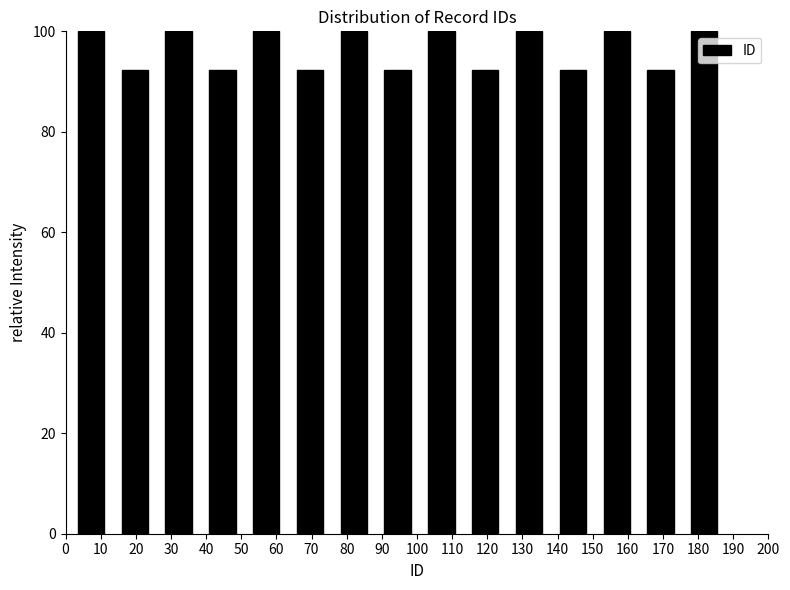

Reading left to right, transcribe this chart: for each bar, give the range it covers on the x-axis and its height. Neither the bar edges nor the heights are printed on the chart, so give them approximately, as read against the axes.

1 to 13: 100
13 to 26: 92
26 to 38: 100
38 to 51: 92
51 to 63: 100
63 to 76: 92
76 to 88: 100
88 to 101: 92
101 to 113: 100
113 to 126: 92
126 to 138: 100
138 to 151: 92
151 to 163: 100
163 to 176: 92
176 to 188: 100